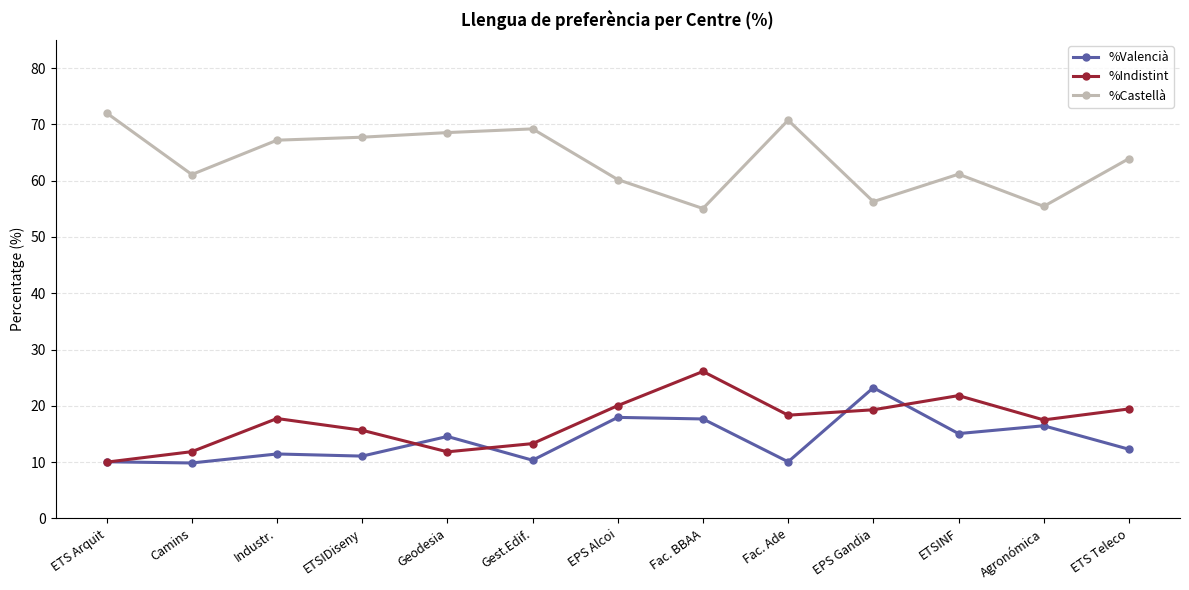

Which series has the largest total across all categories?

%Castellà